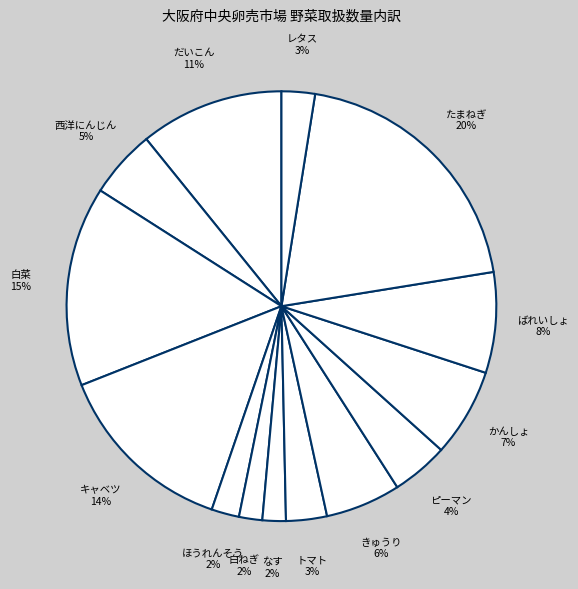

Does 白菜 account for over 50% of the chart?

No